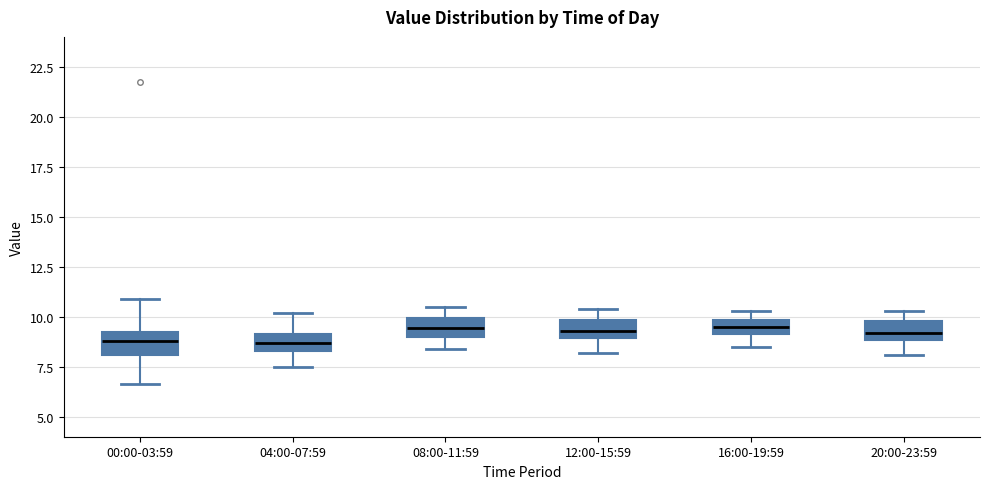

Where is the lower edge of the box for 04:00-07:59 on the y-axis? The values are not printed on the chart, so give them approximately, as read against the axis.

8.5